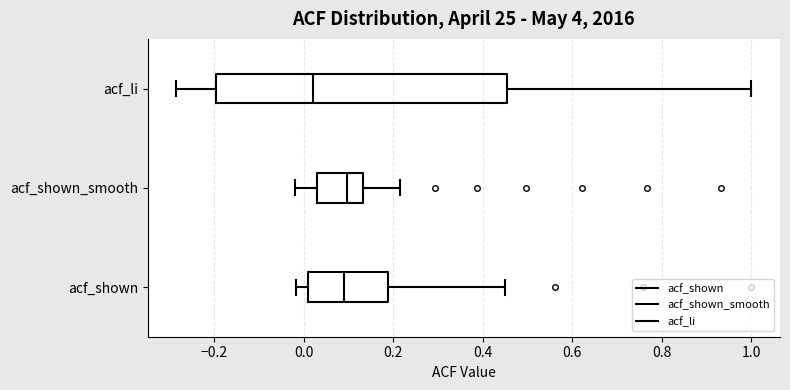

Which box is the widest, from its left edge to its right edge?

acf_li